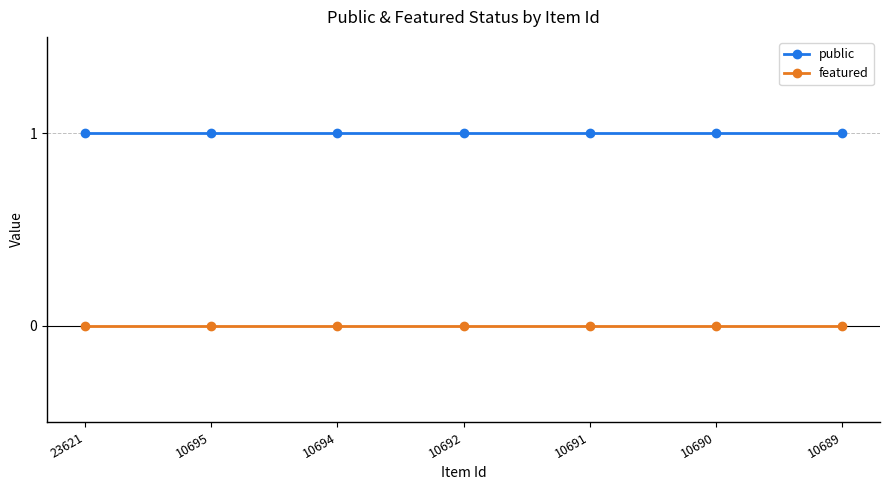

True or false: public and featured intersect in this chart.

False